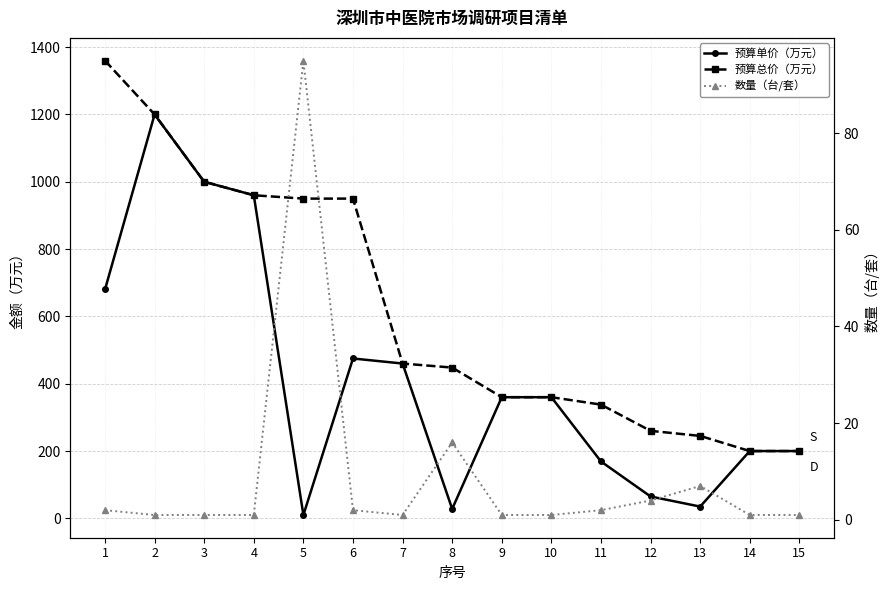

True or false: 数量（台/套） has more than 0 interior local peaks.

True